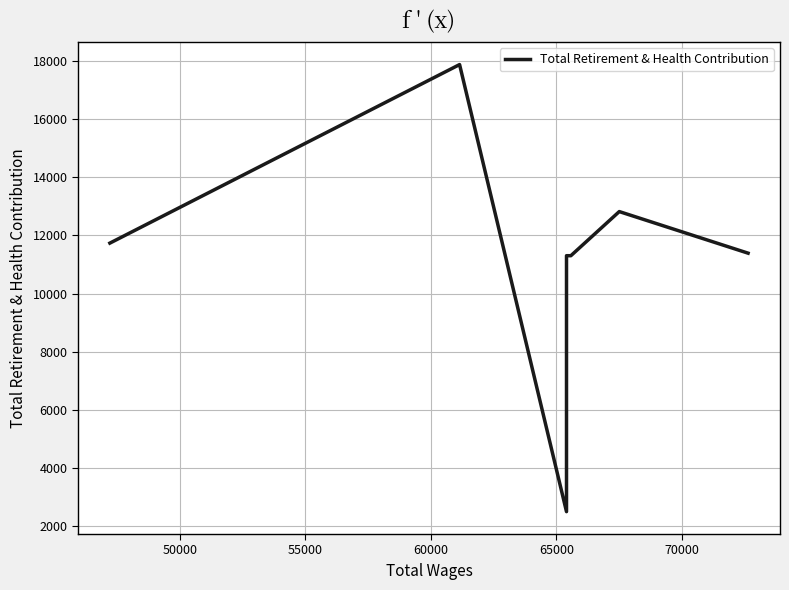

How many categories are shown in the chart?

7